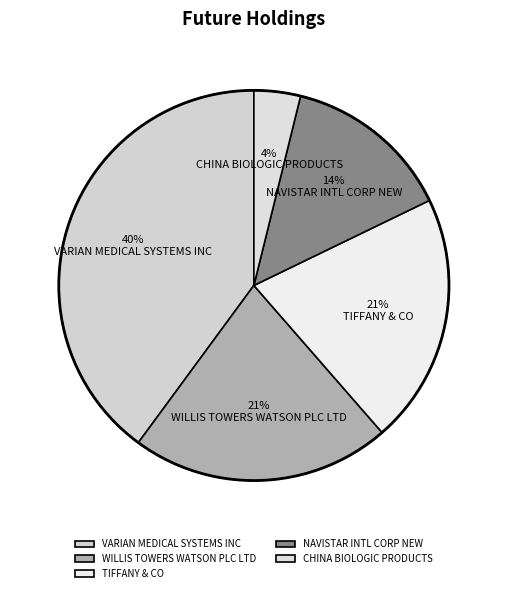

Rank the categories by value from lowest to highest.

CHINA BIOLOGIC PRODUCTS, NAVISTAR INTL CORP NEW, TIFFANY & CO, WILLIS TOWERS WATSON PLC LTD, VARIAN MEDICAL SYSTEMS INC